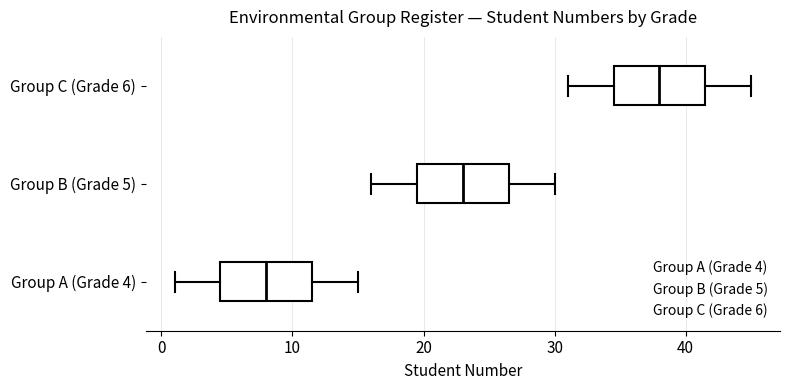

Reading bottom to top, transcribe this box plot: for each box, give where its median line is, the range the box spans, and where its two whiskers end, as read against the x-axis. The values are not printed on the chart, so give them approximately, as read against the axis.

Group A (Grade 4): median 8, box 5 to 12, whiskers 1 to 15
Group B (Grade 5): median 23, box 20 to 27, whiskers 16 to 30
Group C (Grade 6): median 38, box 35 to 42, whiskers 31 to 45